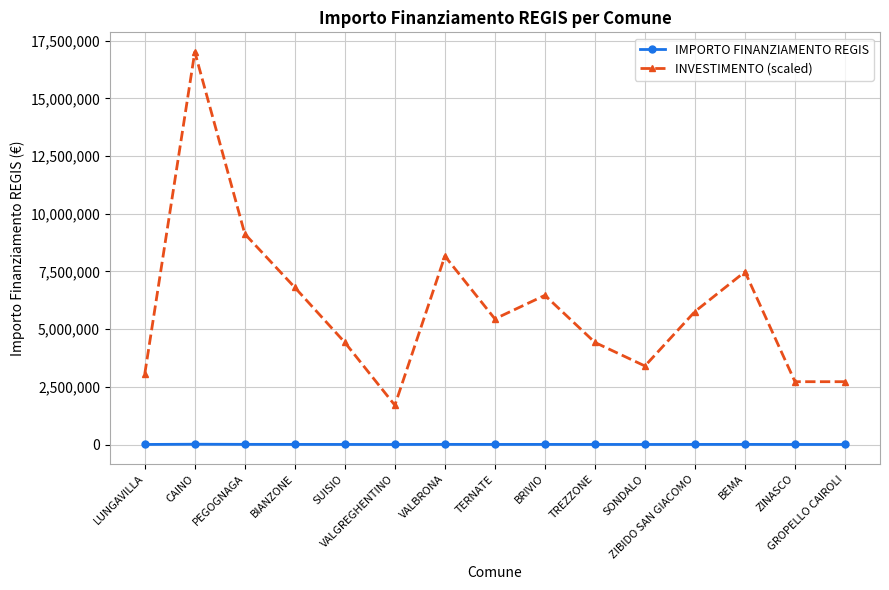

What is the highest value of the INVESTIMENTO (scaled) series?

17010000.0